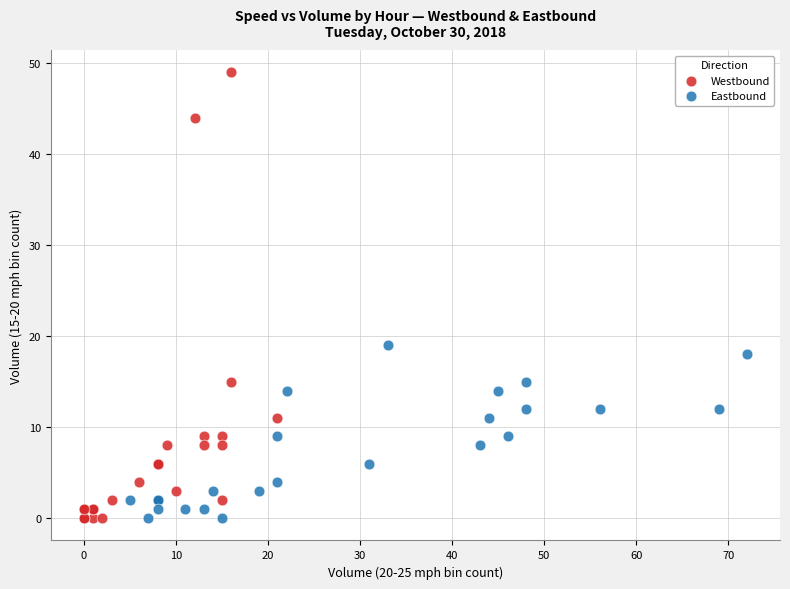

Which series contains the highest Y value?

Westbound